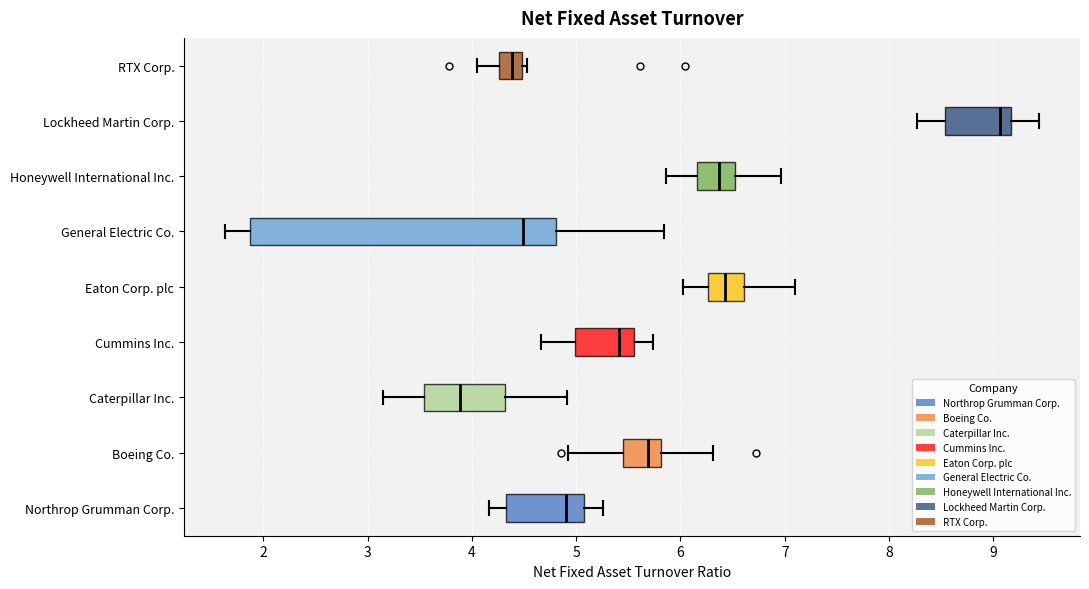

Reading bottom to top, read every box against the x-axis: the position of its median line, the range the box covers, and the ends of its whiskers. The values are not printed on the chart, so give them approximately, as read against the axis.

Northrop Grumman Corp.: median 4.9, box 4.3 to 5.1, whiskers 4.2 to 5.3
Boeing Co.: median 5.7, box 5.4 to 5.8, whiskers 4.9 to 6.3
Caterpillar Inc.: median 3.9, box 3.5 to 4.3, whiskers 3.2 to 4.9
Cummins Inc.: median 5.4, box 5.0 to 5.6, whiskers 4.7 to 5.7
Eaton Corp. plc: median 6.4, box 6.3 to 6.6, whiskers 6.0 to 7.1
General Electric Co.: median 4.5, box 1.9 to 4.8, whiskers 1.6 to 5.8
Honeywell International Inc.: median 6.4, box 6.2 to 6.5, whiskers 5.9 to 7.0
Lockheed Martin Corp.: median 9.1, box 8.5 to 9.2, whiskers 8.3 to 9.4
RTX Corp.: median 4.4, box 4.3 to 4.5, whiskers 4.1 to 4.5 (just right of the box's right edge)